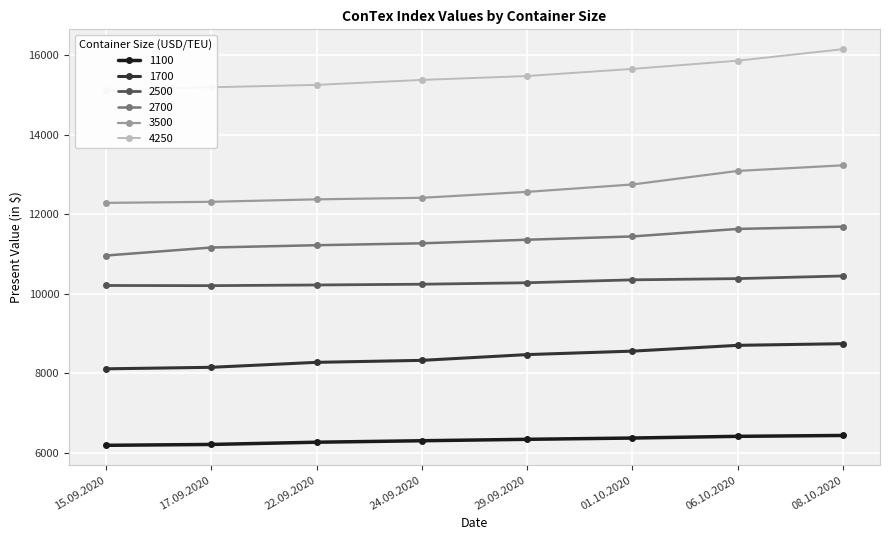

Rank the series at 06.10.2020 from highest to lowest value.

4250, 3500, 2700, 2500, 1700, 1100